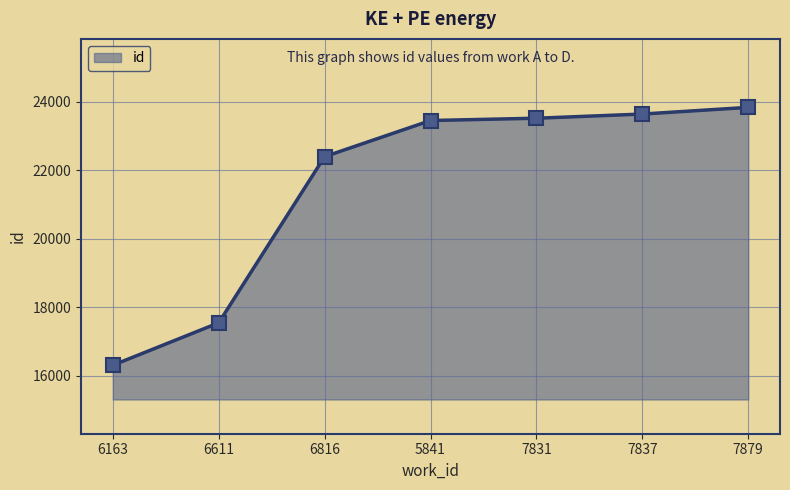

Which label corresponds to the smallest value in the chart?

6163